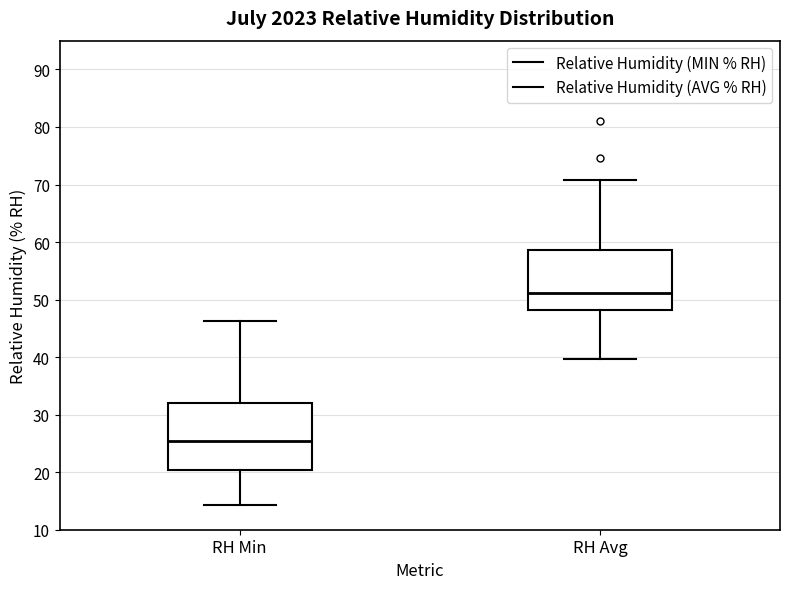

Which box's median line is the lowest?

RH Min